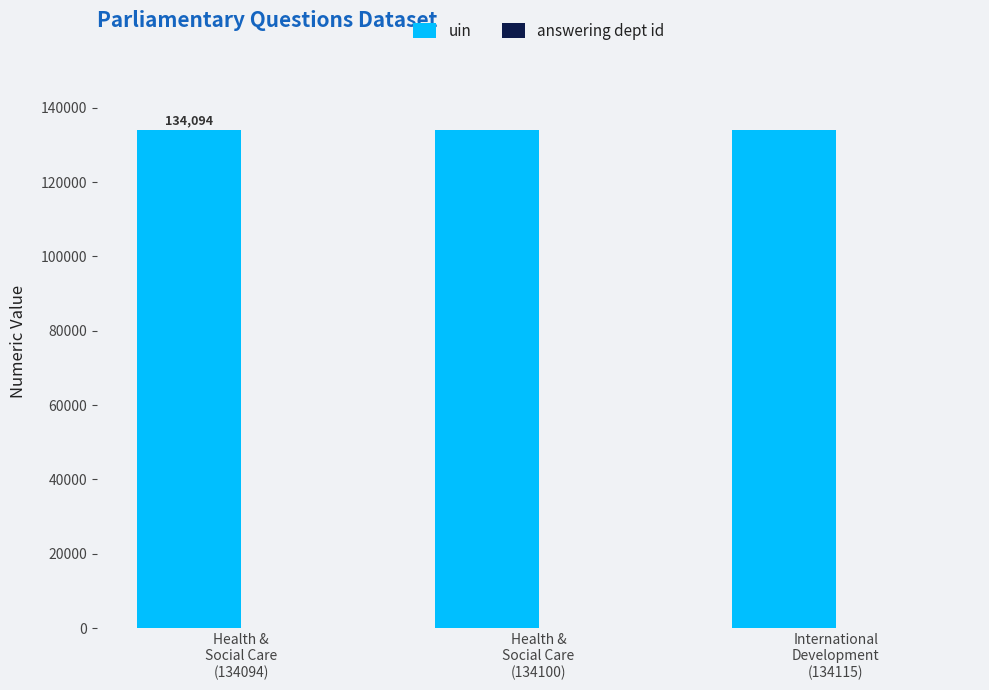

What is the greatest value displayed?

134115